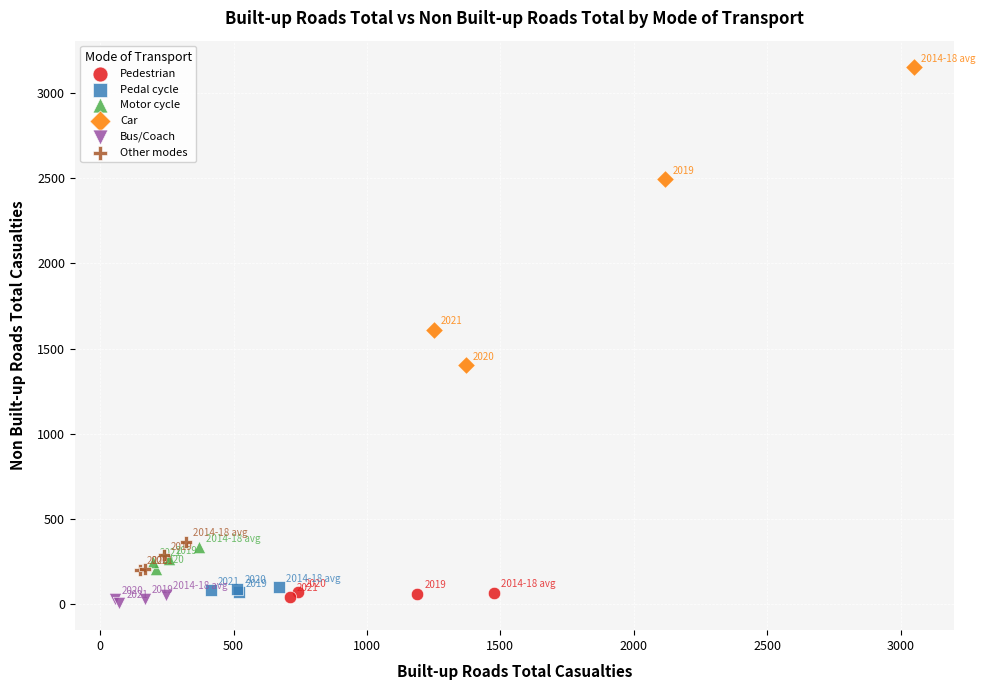

Which series contains the lowest Y value?

Bus/Coach